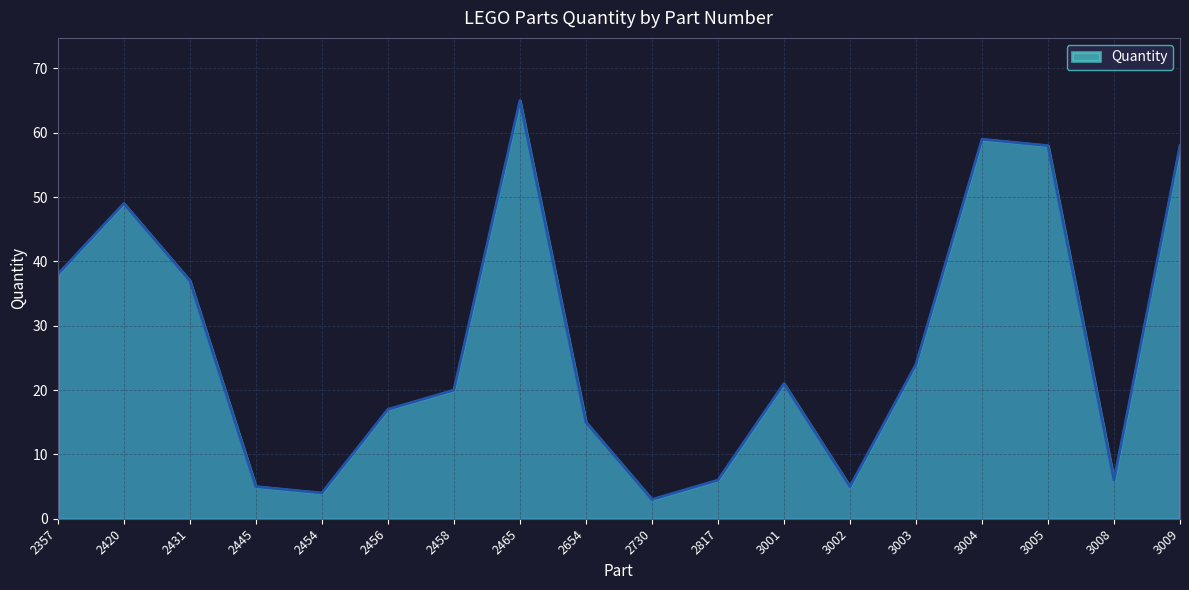

What is the minimum value shown in the chart?

3